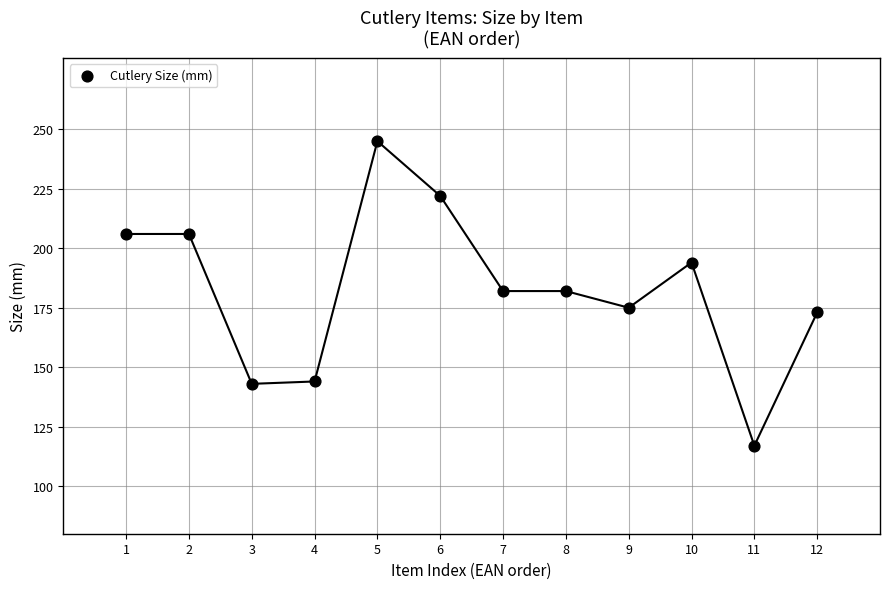

What is the average Y value?

182